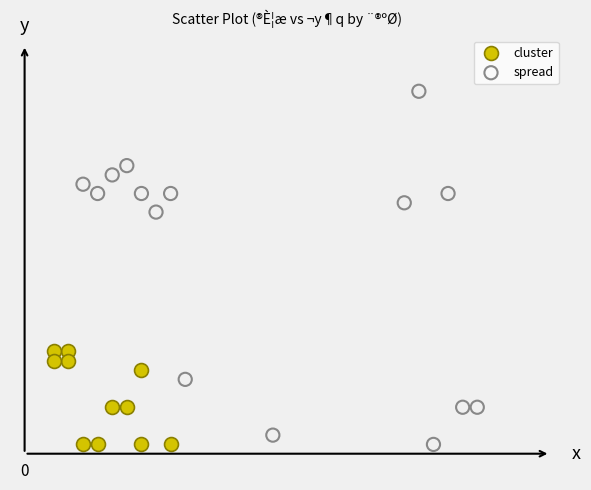

What are all the series names shown in the legend?

cluster, spread